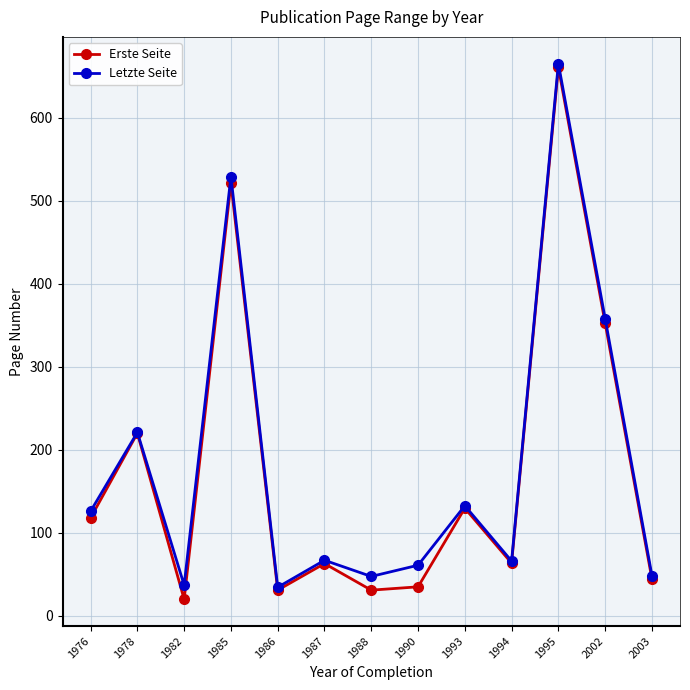

Which series changed the most between 1982 and 1994?

Erste Seite